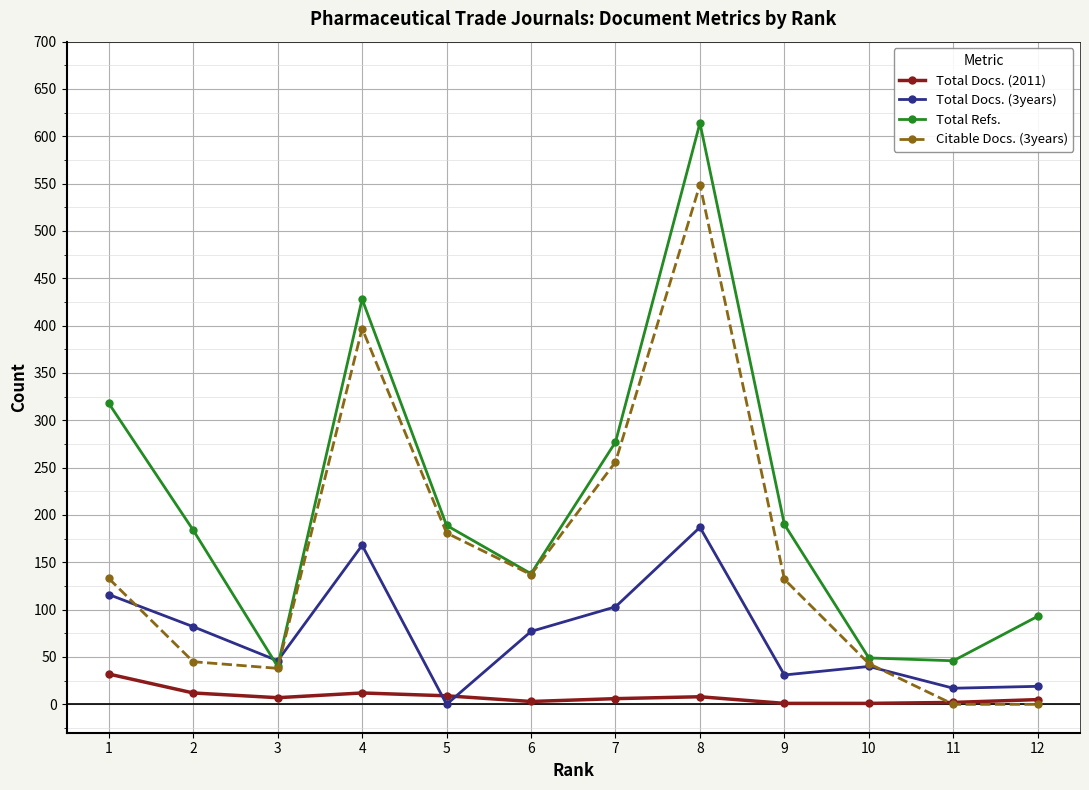

Does the chart display data point markers on the line(s)?

Yes